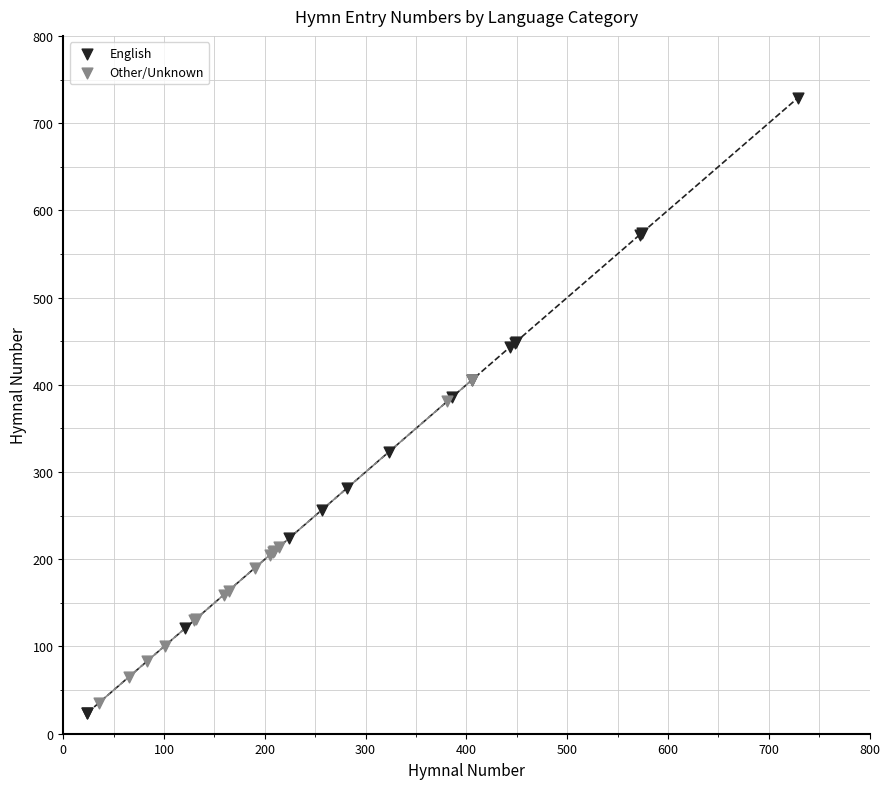

Which series reaches the minimum Y coordinate?

English